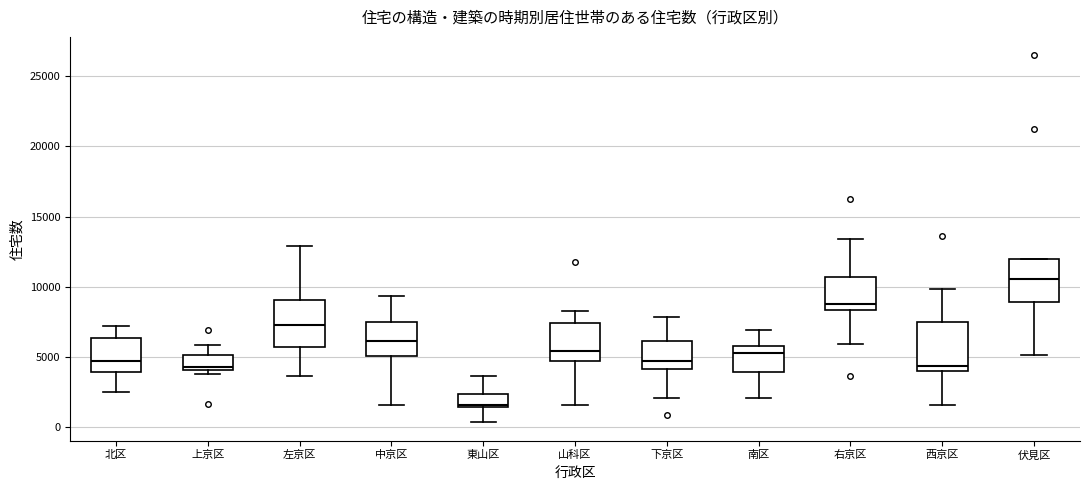

Reading left to right, transcribe this box plot: for each box, give where its median line is, the range the box spans, and where its two whiskers end, as read against the y-axis. The values are not printed on the chart, so give them approximately, as read against the axis.

北区: median 4500, box 4000 to 6500, whiskers 2500 to 7000
上京区: median 4500, box 4000 to 5000, whiskers 4000 (just below the box's lower edge) to 6000
左京区: median 7500, box 5500 to 9000, whiskers 3500 to 13000
中京区: median 6000, box 5000 to 7500, whiskers 1500 to 9500
東山区: median 1500 (just above the box's lower edge), box 1500 to 2500, whiskers 500 to 3500
山科区: median 5500, box 4500 to 7500, whiskers 1500 to 8500
下京区: median 4500, box 4000 to 6000, whiskers 2000 to 8000
南区: median 5500, box 4000 to 6000, whiskers 2000 to 7000
右京区: median 9000, box 8500 to 10500, whiskers 6000 to 13500
西京区: median 4500, box 4000 to 7500, whiskers 1500 to 10000
伏見区: median 10500, box 9000 to 12000, whiskers 5000 to 12000